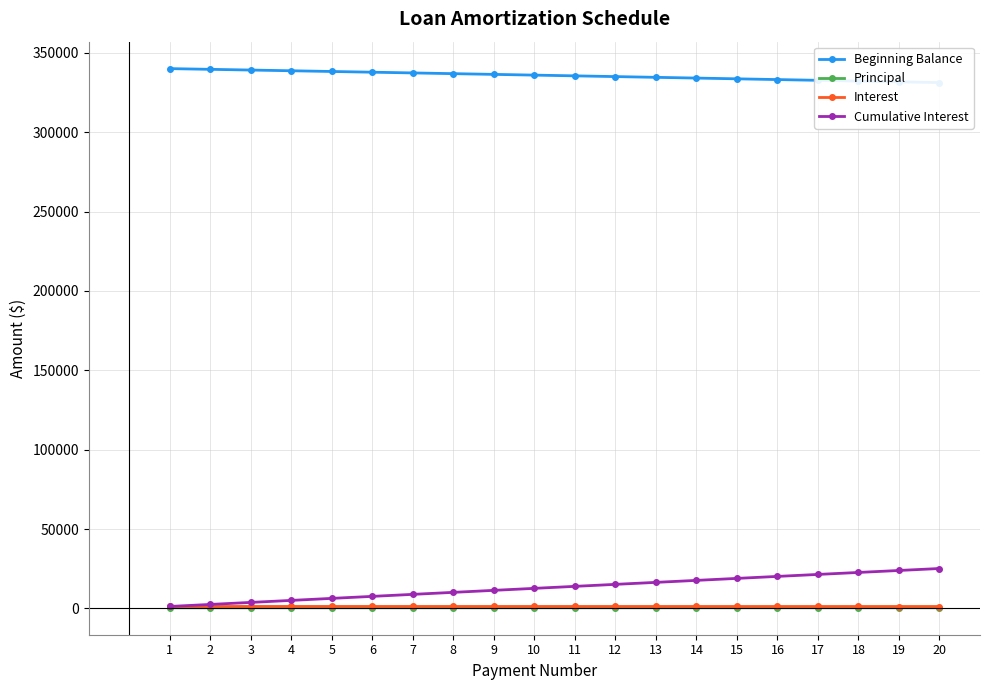

True or false: Principal and Beginning Balance cross at least once.

False